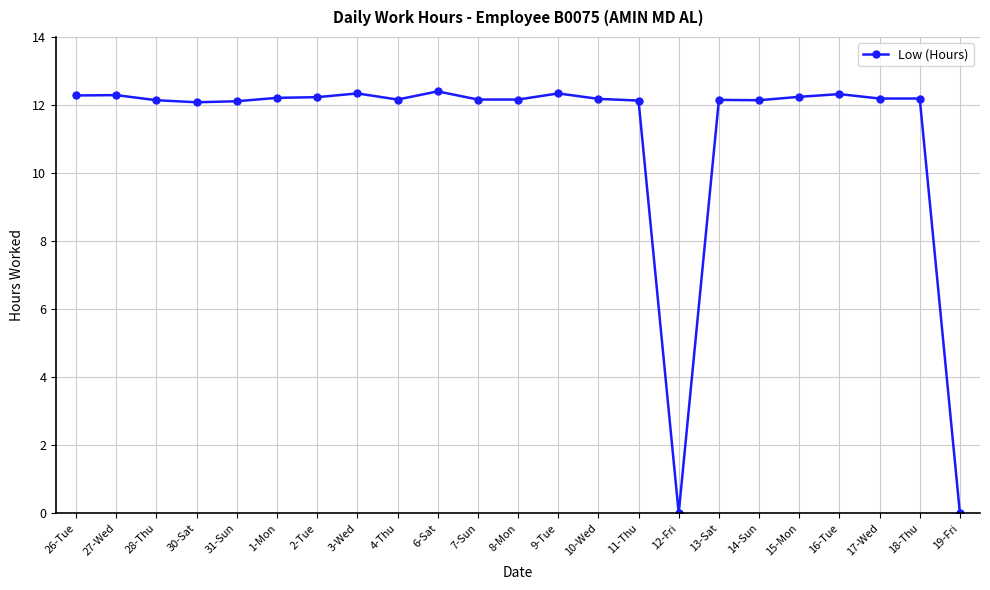

What position from the left is 4-Thu?

9